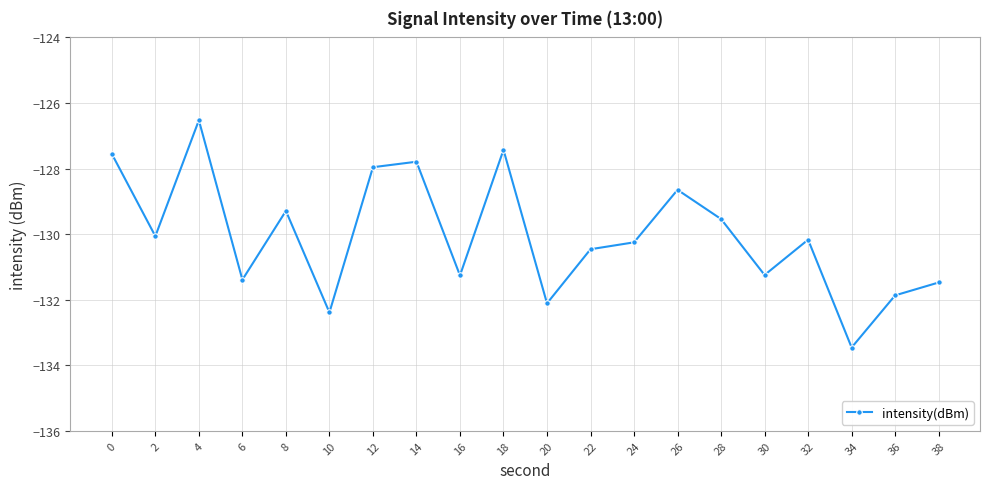

At which category does the data reach its first local peak?

4